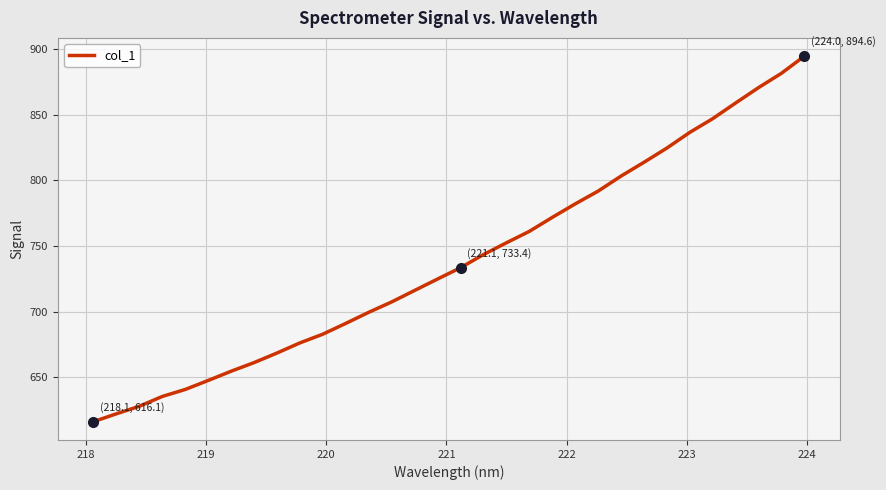

What is the greatest value displayed?

894.6